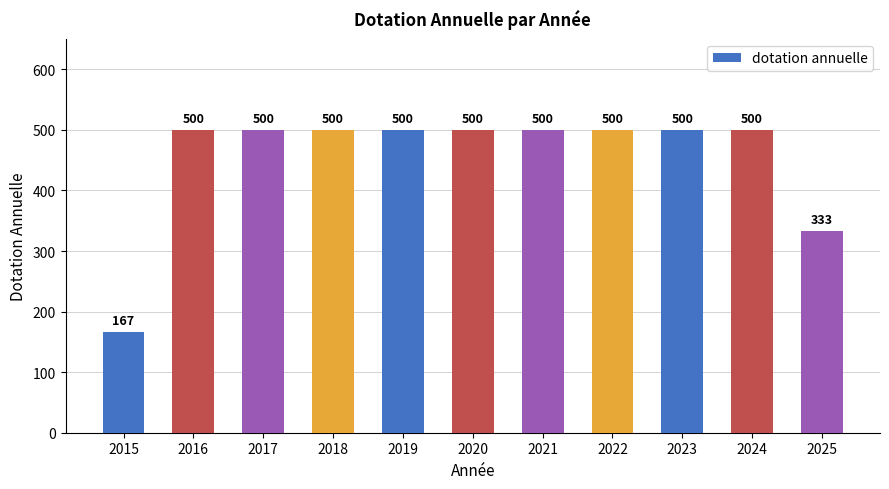

What is the difference between the maximum and second lowest values?

167